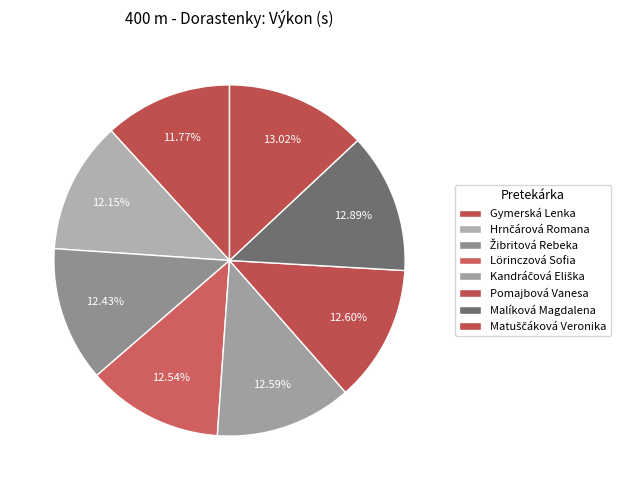

Combined, do Pomajbová Vanesa and Matuščáková Veronika account for over 50%?

No